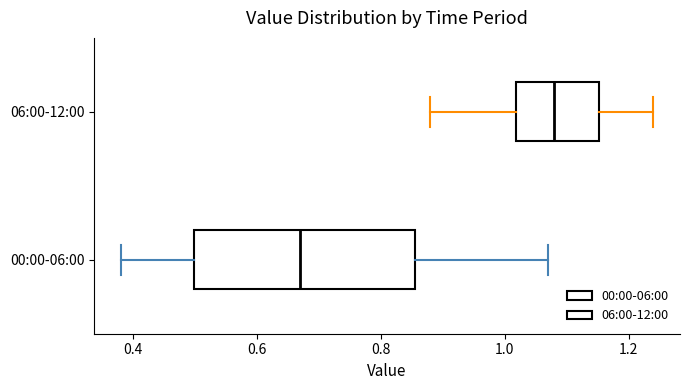

Reading bottom to top, transcribe this box plot: for each box, give where its median line is, the range the box spans, and where its two whiskers end, as read against the x-axis. The values are not printed on the chart, so give them approximately, as read against the axis.

00:00-06:00: median 0.68, box 0.50 to 0.86, whiskers 0.38 to 1.08
06:00-12:00: median 1.08, box 1.02 to 1.16, whiskers 0.88 to 1.24